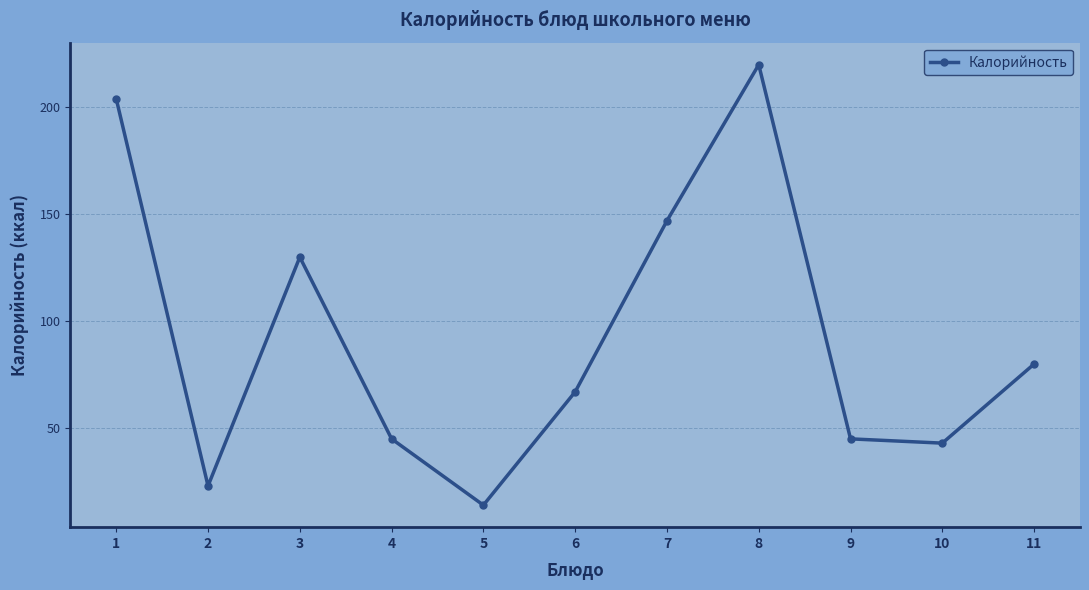

True or false: there are more than 2 points higher than both neighbors.

False